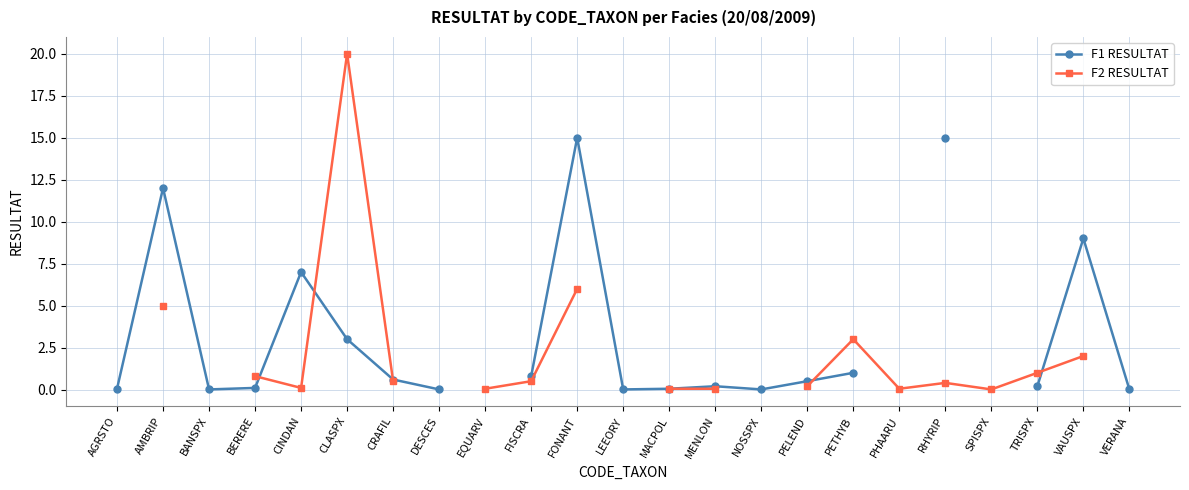

Is the value of F2 RESULTAT at CINDAN greater than the value of F1 RESULTAT at PELEND?

No